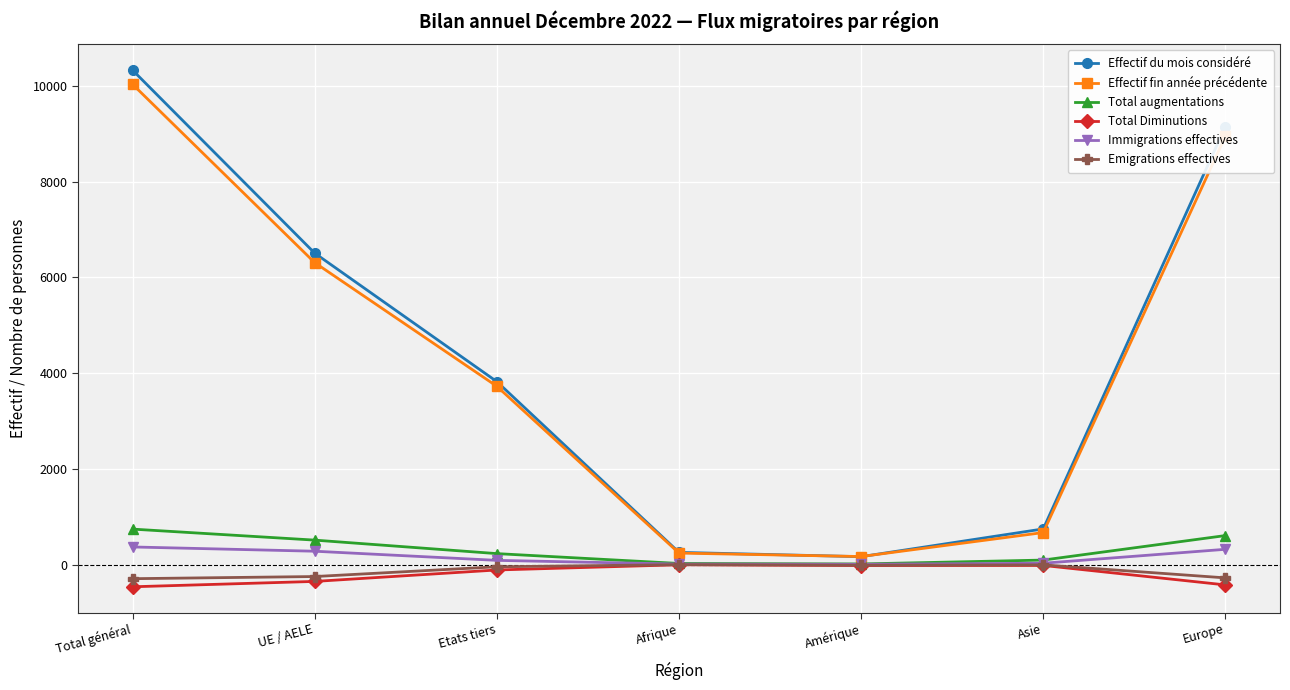

At which category does the chart reach its peak across all series?

Total général